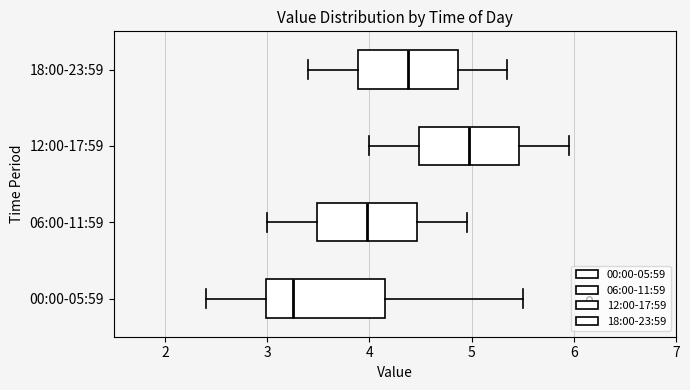

Which box has the furthest to the left median line?

00:00-05:59